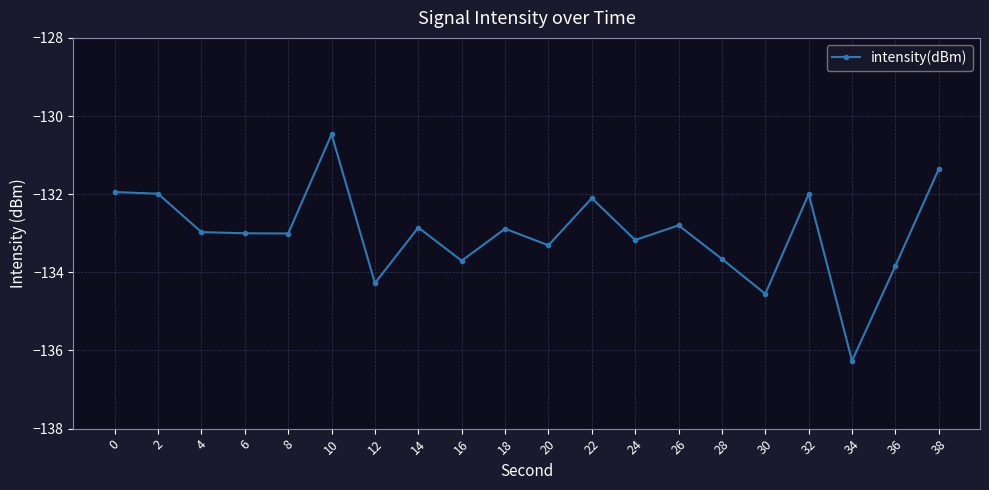

True or false: there are more than 1 points higher than both neighbors.

True